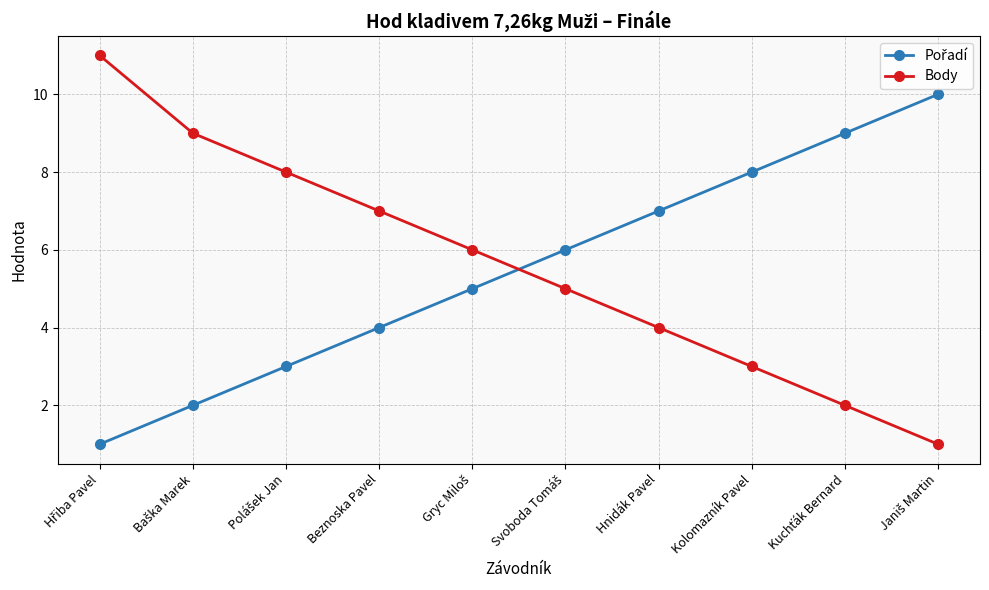

What is the total value across all series at Hnidák Pavel?

11